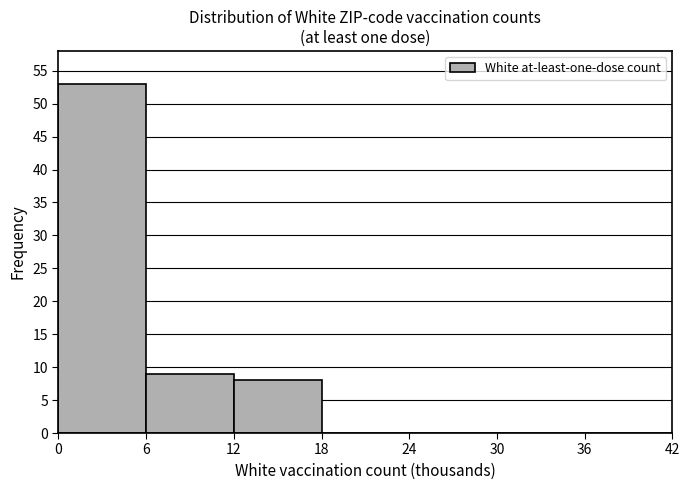

Reading left to right, list every bar in this chart as the range it spans on the x-axis followed by its height. The values are not printed on the chart, so give them approximately, as read against the axis.

0 to 6: 53
6 to 12: 9
12 to 18: 8
18 to 24: 0
24 to 30: 0
30 to 36: 0
36 to 42: 0